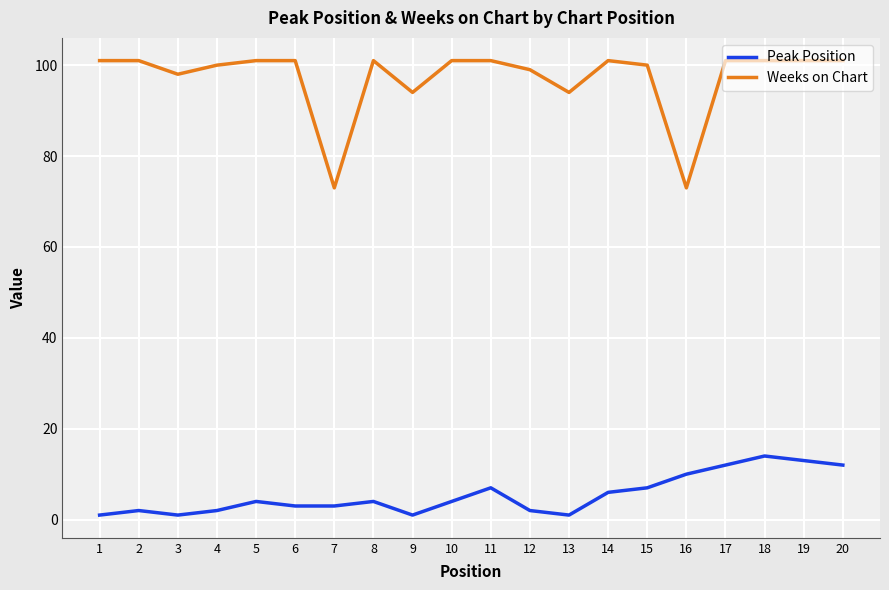

Does the chart have visible grid lines?

Yes